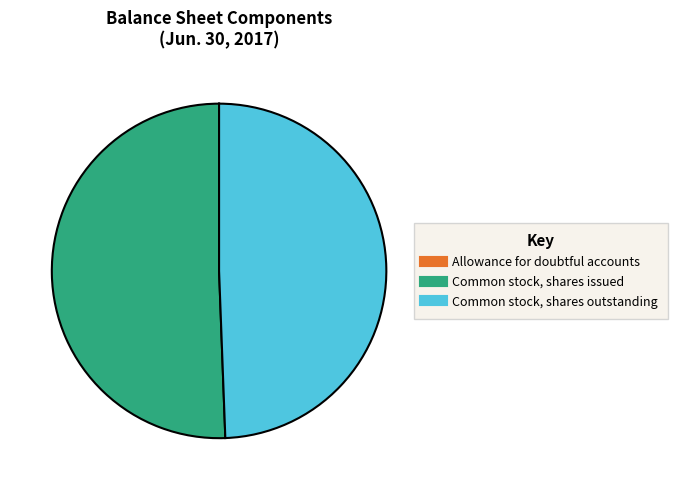

Which slice is the largest?

Common stock, shares issued